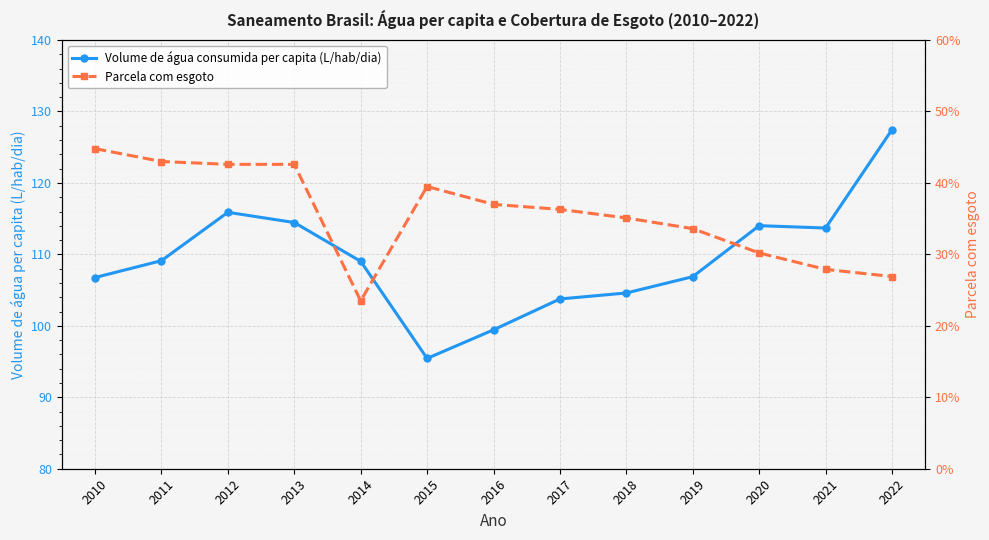

Rank the categories by Parcela com esgoto value from highest to lowest.

2010, 2011, 2012, 2013, 2015, 2016, 2017, 2018, 2019, 2020, 2021, 2022, 2014